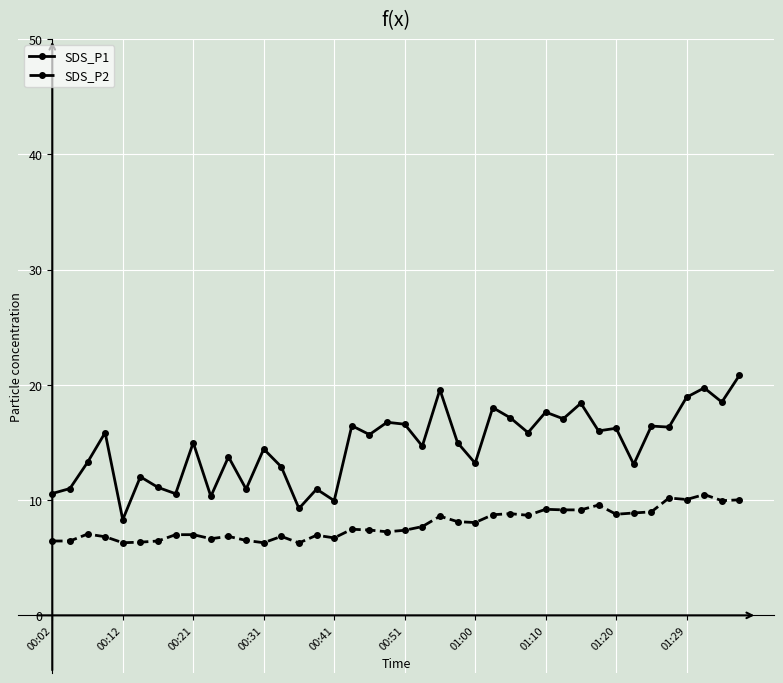

What is the value of the SDS_P2 point at the 4th from the left?

6.8